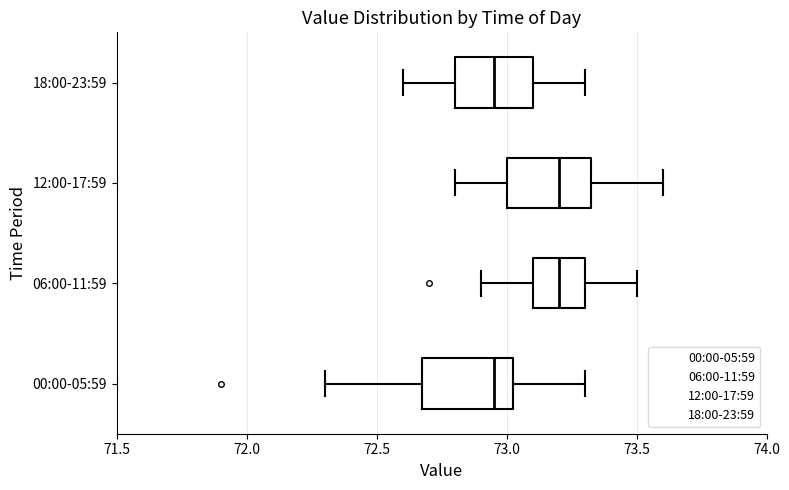

Reading bottom to top, read every box against the x-axis: the position of its median line, the range the box covers, and the ends of its whiskers. The values are not printed on the chart, so give them approximately, as read against the axis.

00:00-05:59: median 72.95, box 72.70 to 73.05, whiskers 72.30 to 73.30
06:00-11:59: median 73.20, box 73.10 to 73.30, whiskers 72.90 to 73.50
12:00-17:59: median 73.20, box 73.00 to 73.35, whiskers 72.80 to 73.60
18:00-23:59: median 72.95, box 72.80 to 73.10, whiskers 72.60 to 73.30